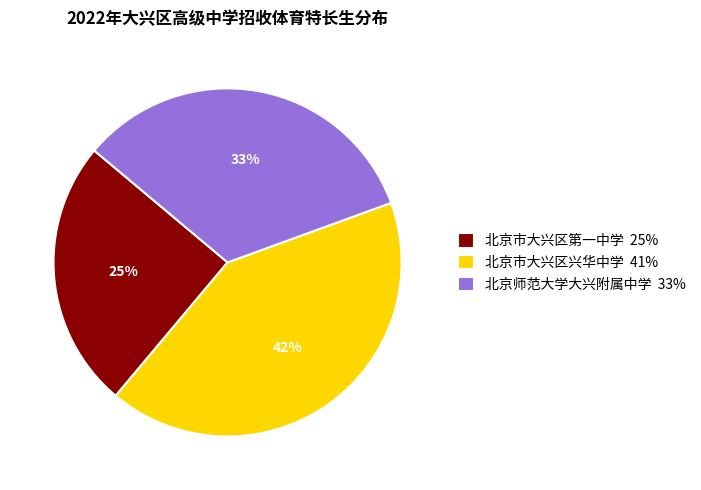

What percentage is the 北京市大兴区第一中学 slice, to the nearest percent?

25%